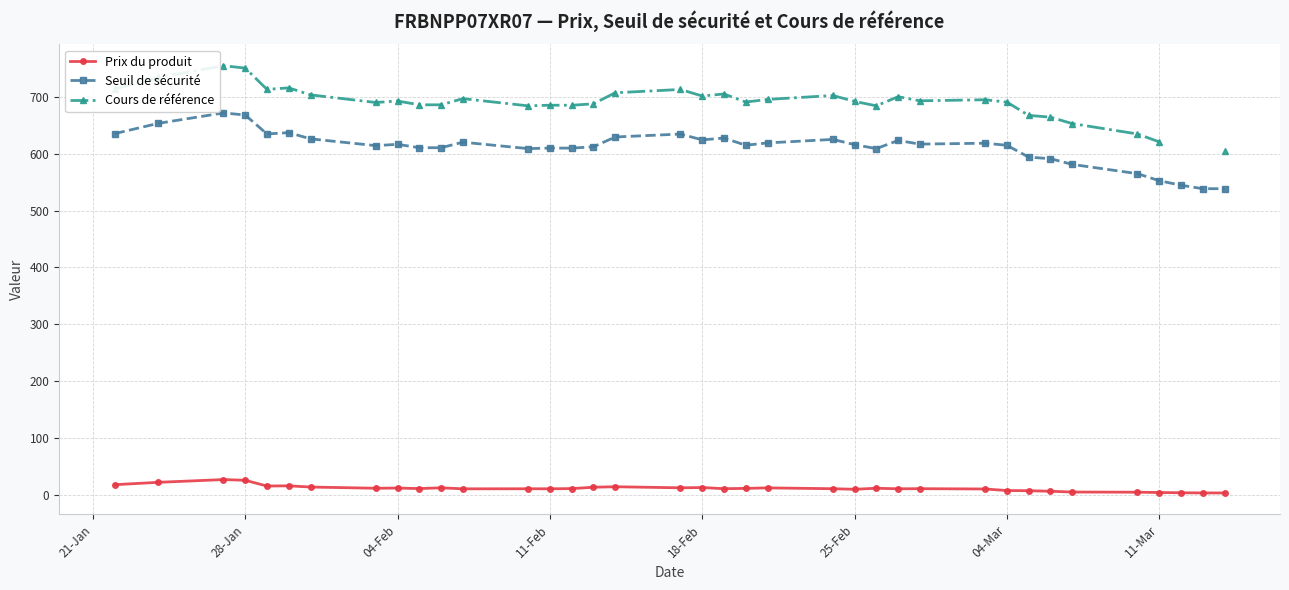

Rank the series by their maximum value, from lowest to highest.

Prix du produit, Seuil de sécurité, Cours de référence